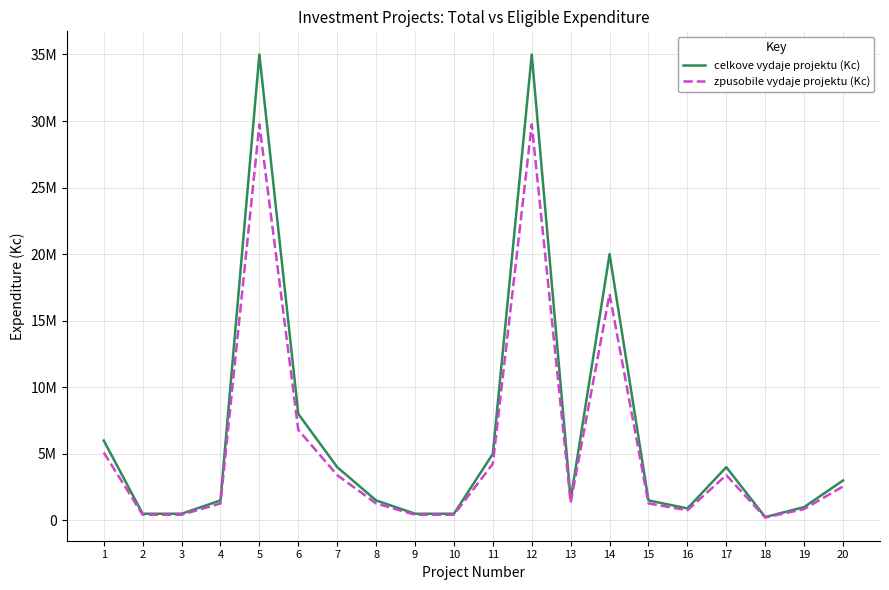

Does the chart display data point markers on the line(s)?

No